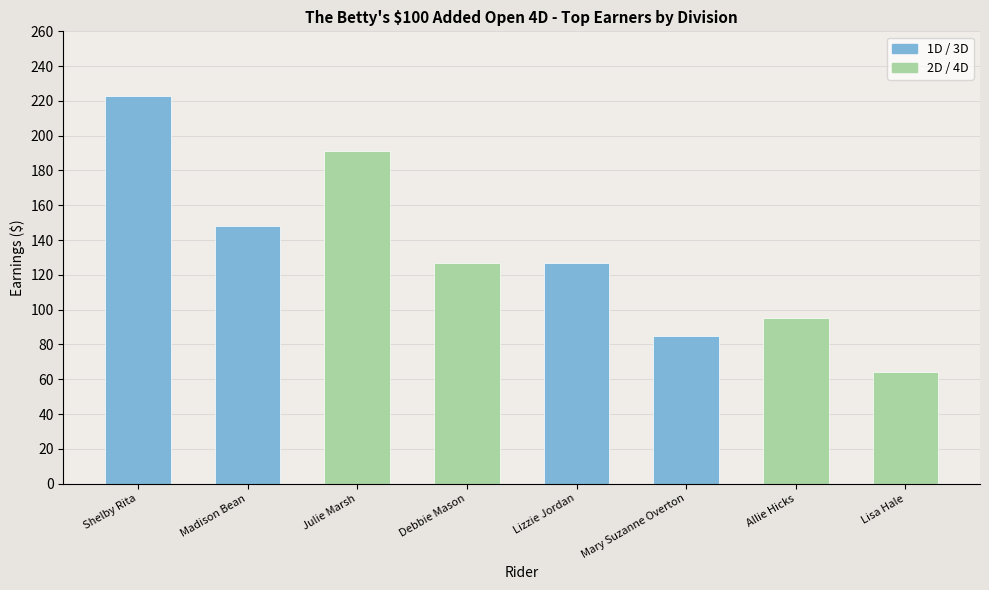

Reading left to right, list all the values displayed in this chart.

Shelby Rita=223	Madison Bean=148	Julie Marsh=191	Debbie Mason=127	Lizzie Jordan=127	Mary Suzanne Overton=85	Allie Hicks=95	Lisa Hale=64